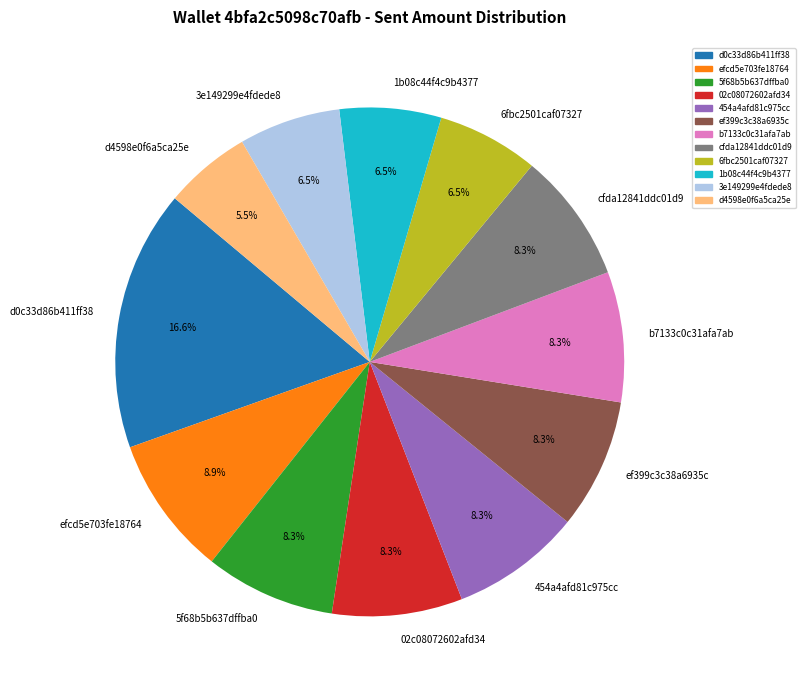

To the nearest percent, what is the difference between the largest and smallest slice percentages?

11%